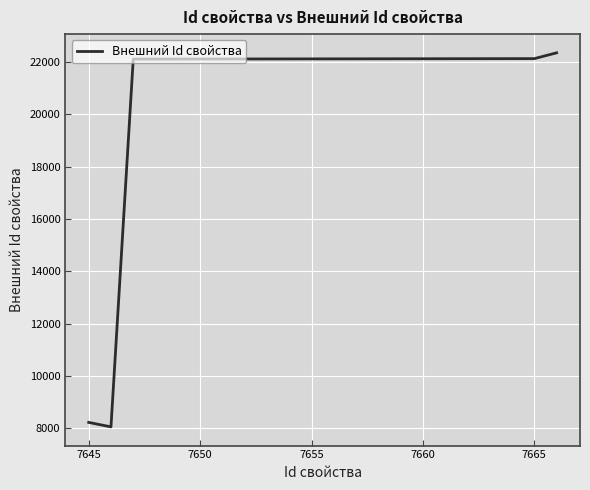

Is this an area chart (filled region under the line)?

No